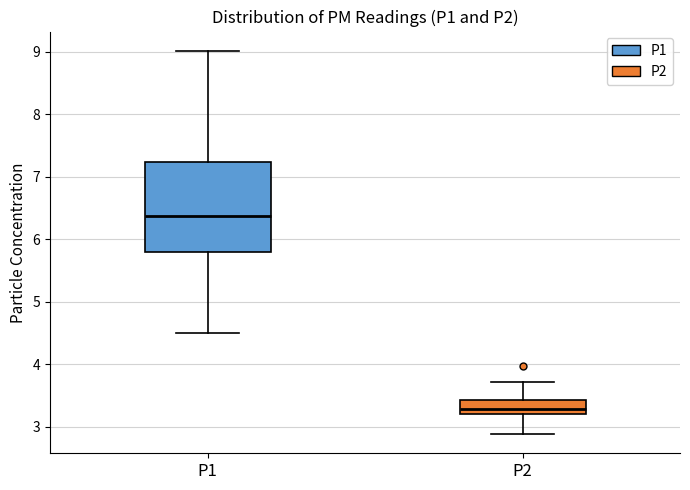

Where does the median line of the box for P2 sit on the y-axis? The values are not printed on the chart, so give them approximately, as read against the axis.

3.3